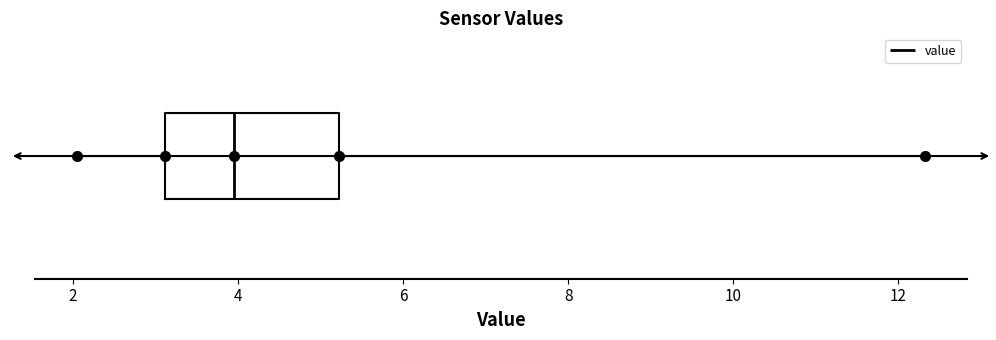

Transcribe this box plot: give where the median line is, the range the box spans, and where the two whiskers end, as read against the x-axis. The values are not printed on the chart, so give them approximately, as read against the axis.

median 4.0, box 3.2 to 5.2, whiskers 2.0 to 12.4